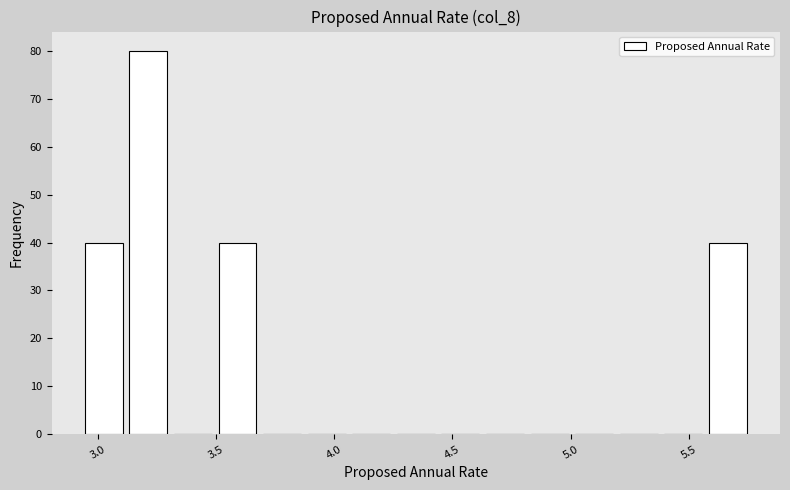

Around what value on the x-axis is the tallest bar? Give the approximate position of its centre, as read against the axis.

3.20